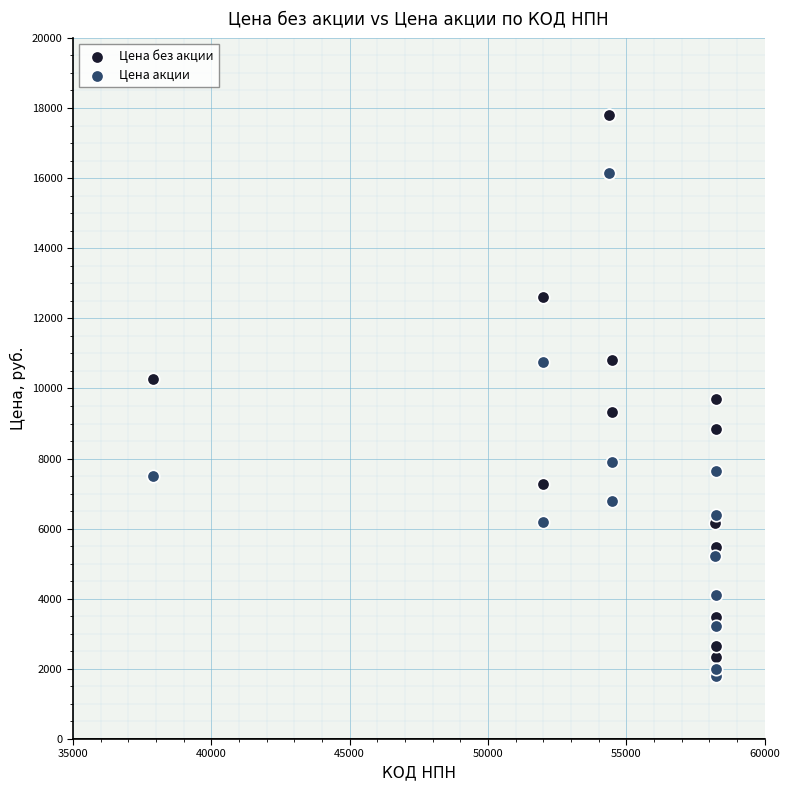

Which series has the widest spread of Y values?

Цена без акции